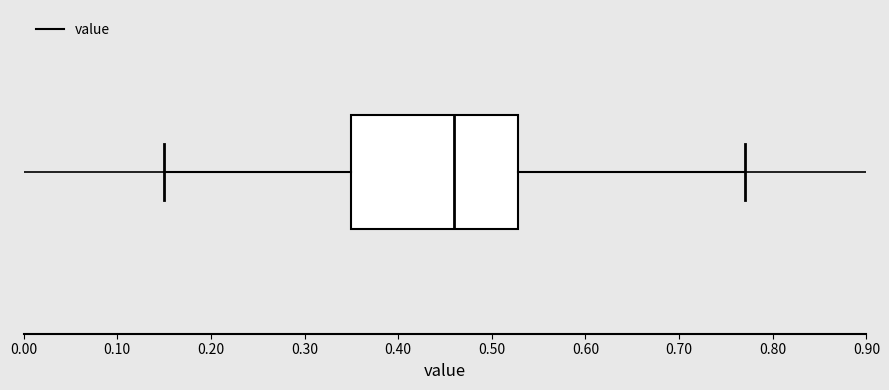

Transcribe this box plot: give where the median line is, the range the box spans, and where the two whiskers end, as read against the x-axis. The values are not printed on the chart, so give them approximately, as read against the axis.

median 0.46, box 0.35 to 0.53, whiskers 0.15 to 0.77